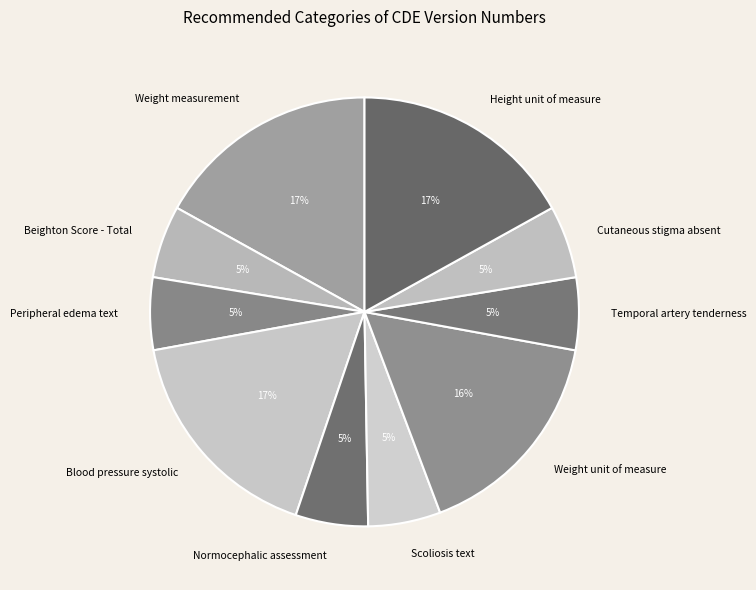

Do Normocephalic assessment and Temporal artery tenderness together represent more than half of the pie?

No